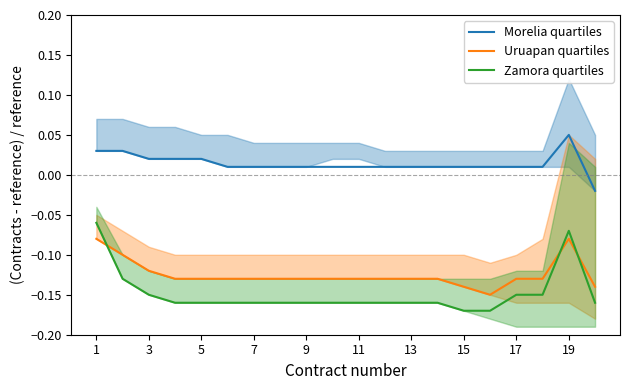

How many Morelia quartiles values are between 0 and 1?

19